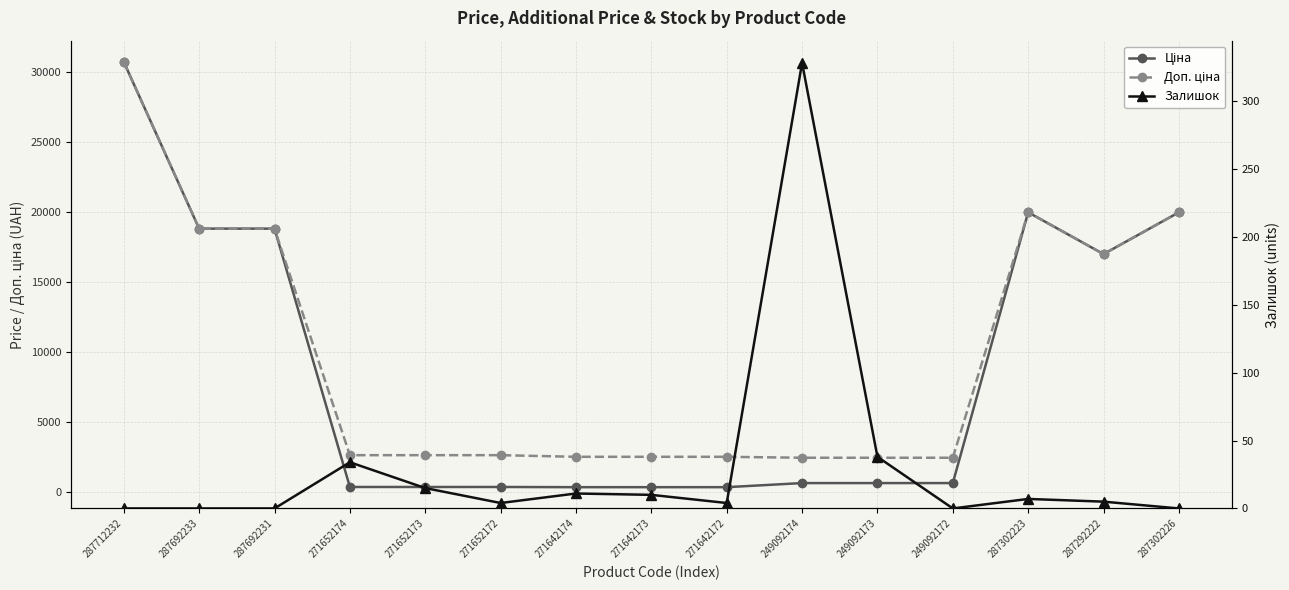

Rank the categories by Доп. ціна value from highest to lowest.

287712232, 287302223, 287302226, 287692233, 287692231, 287292222, 271652174, 271652173, 271652172, 271642174, 271642173, 271642172, 249092174, 249092173, 249092172